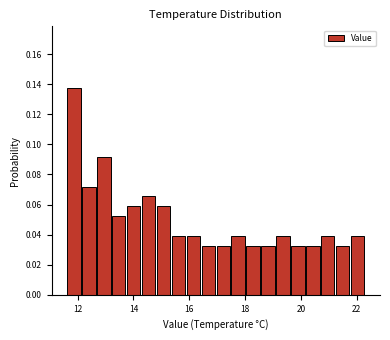

Read against the x-axis, roughly where is the centre of the tallest bar?

11.8